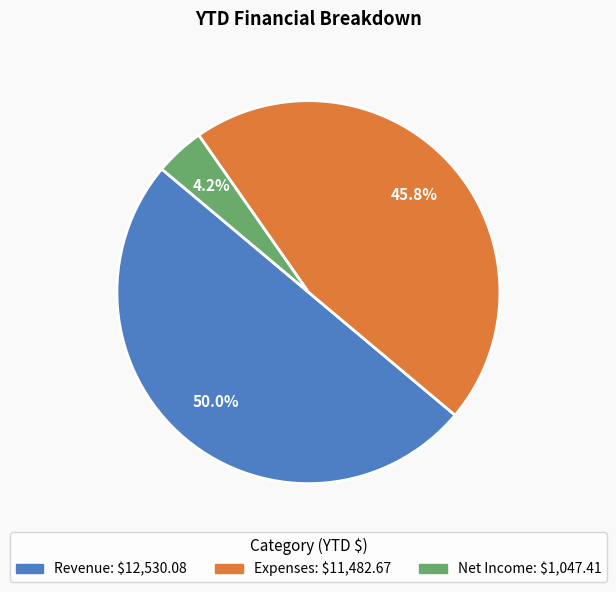

What is the largest slice in the pie chart?

Revenue